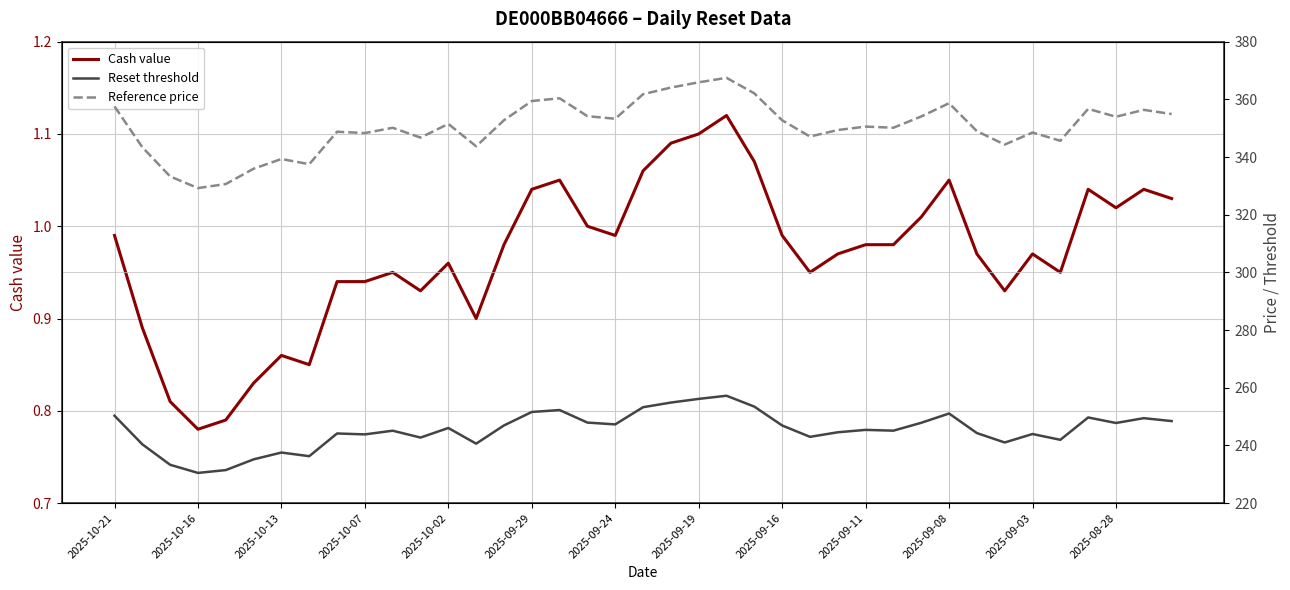

What are all the series names shown in the legend?

Cash value, Reset threshold, Reference price